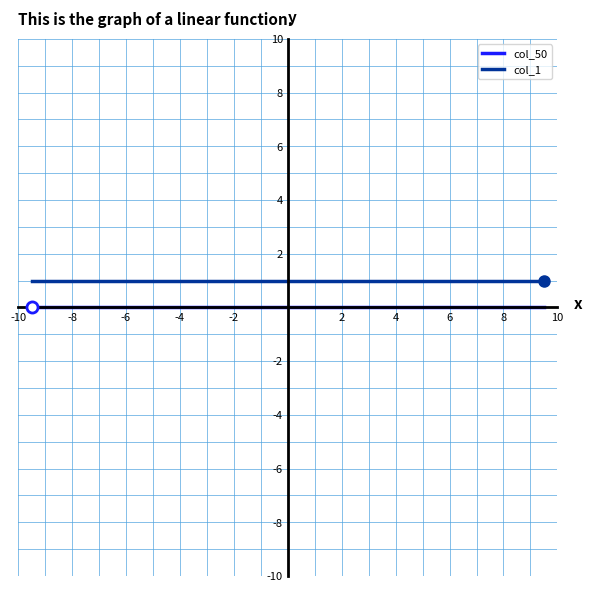

Rank the series by their average value, from lowest to highest.

col_50, col_1